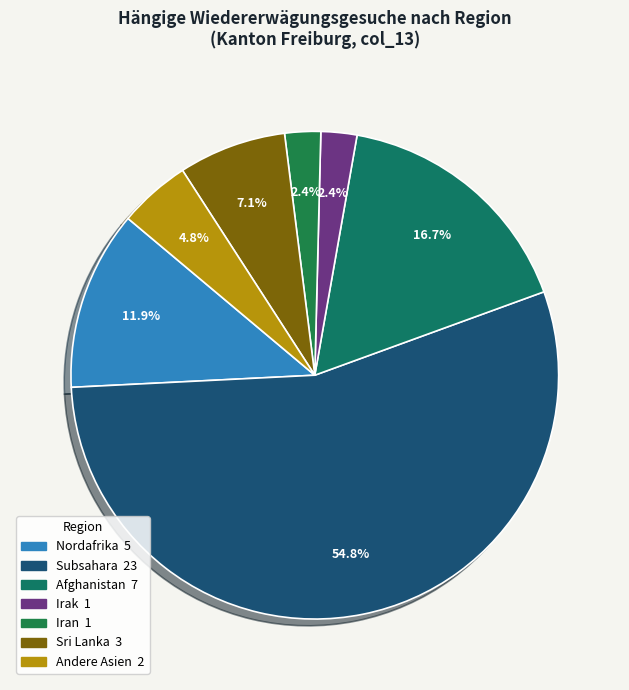

How many segments does this pie chart have?

7